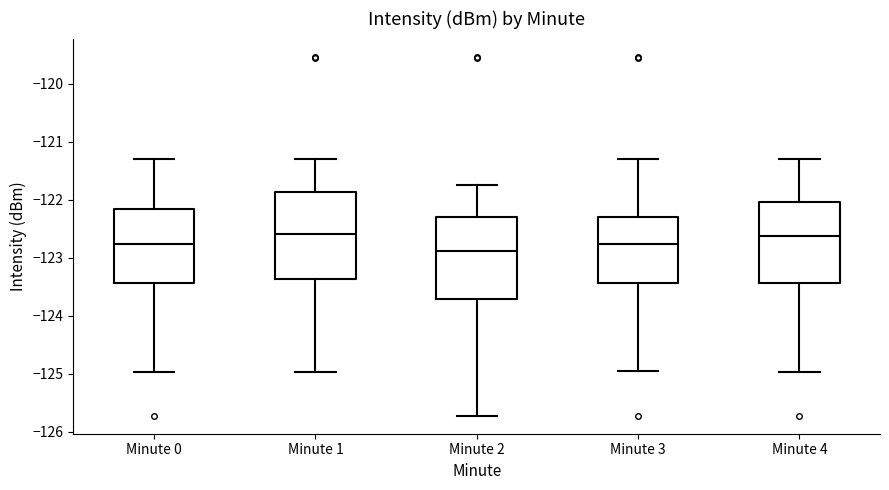

Where is the upper edge of the box for Minute 2 on the y-axis? The values are not printed on the chart, so give them approximately, as read against the axis.

-122.3